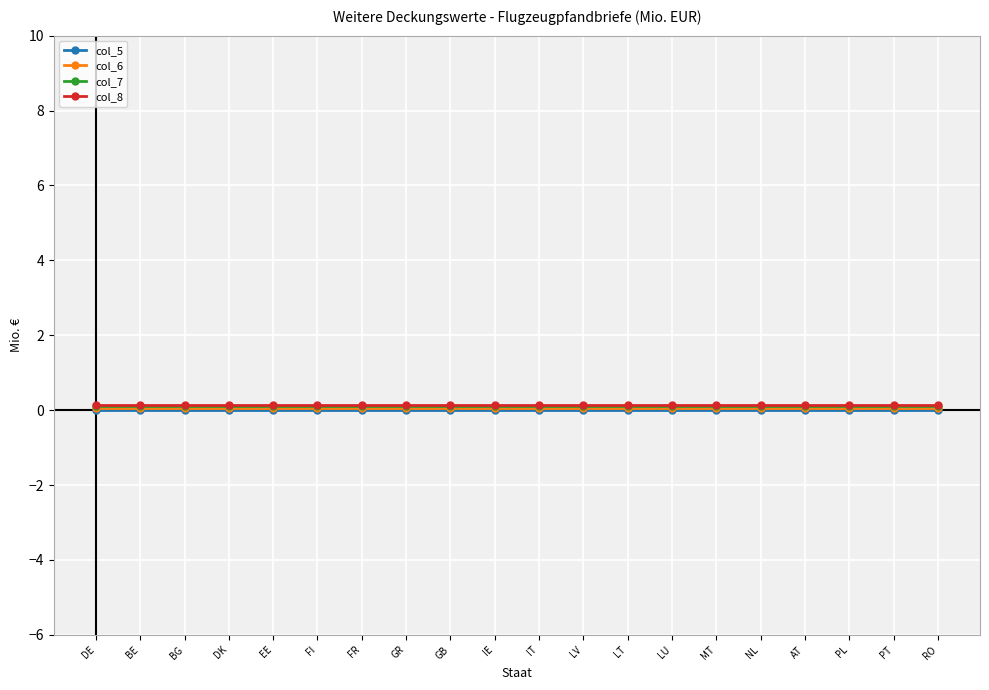

What is the label of the 13th point from the right?

GR